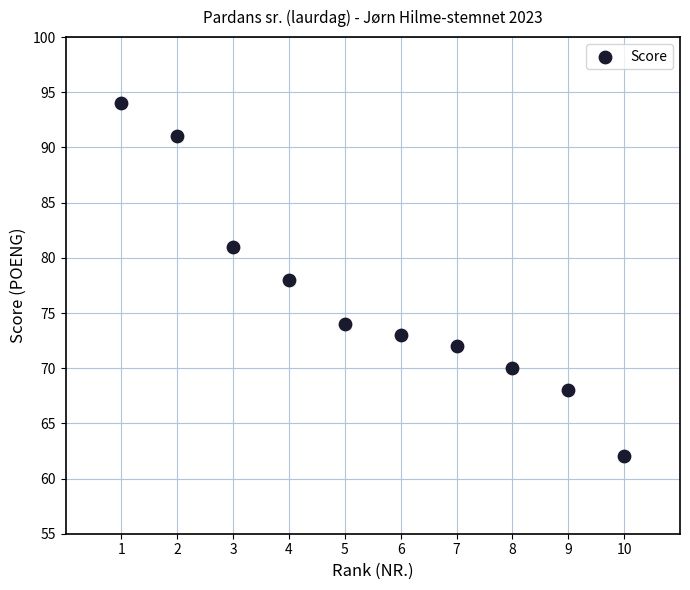

What is the average Y value?

76